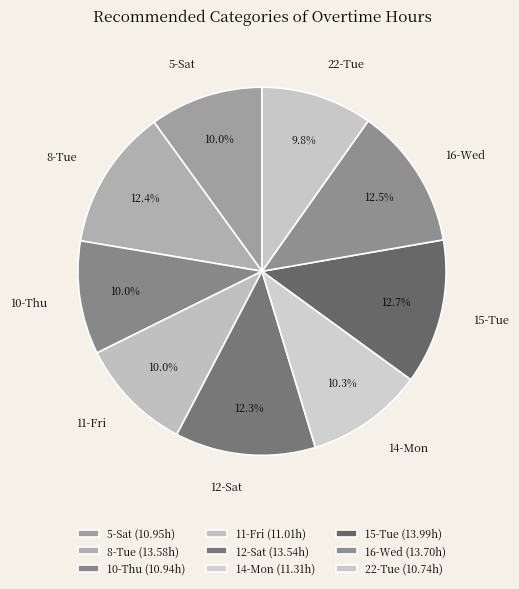

How many slices are in this pie chart?

9